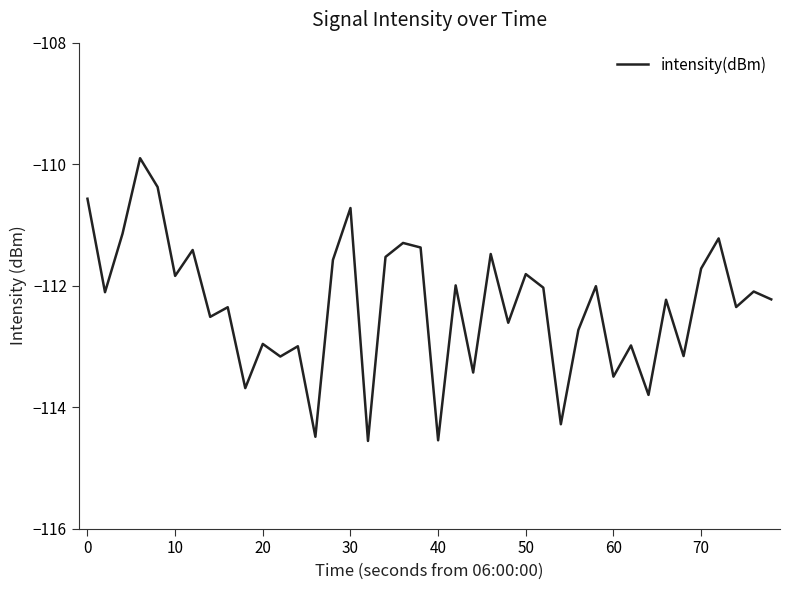

What is the greatest value displayed?

-109.9